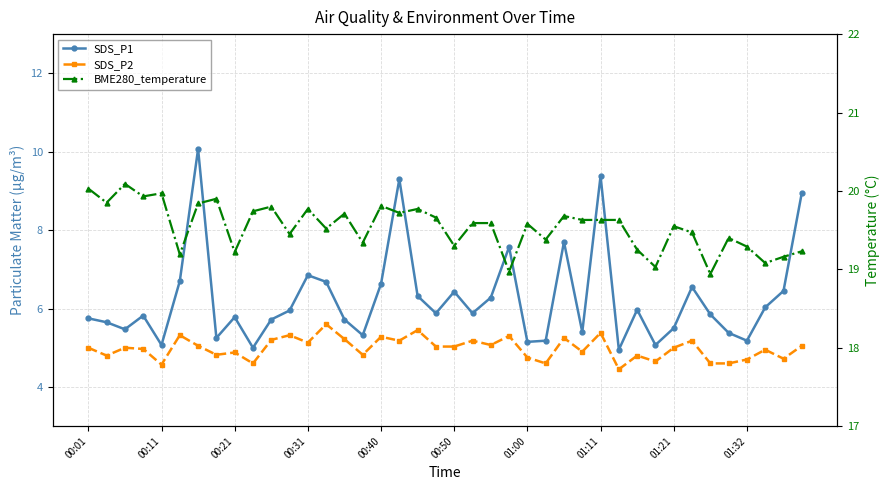

Which series has the largest total across all categories?

BME280_temperature